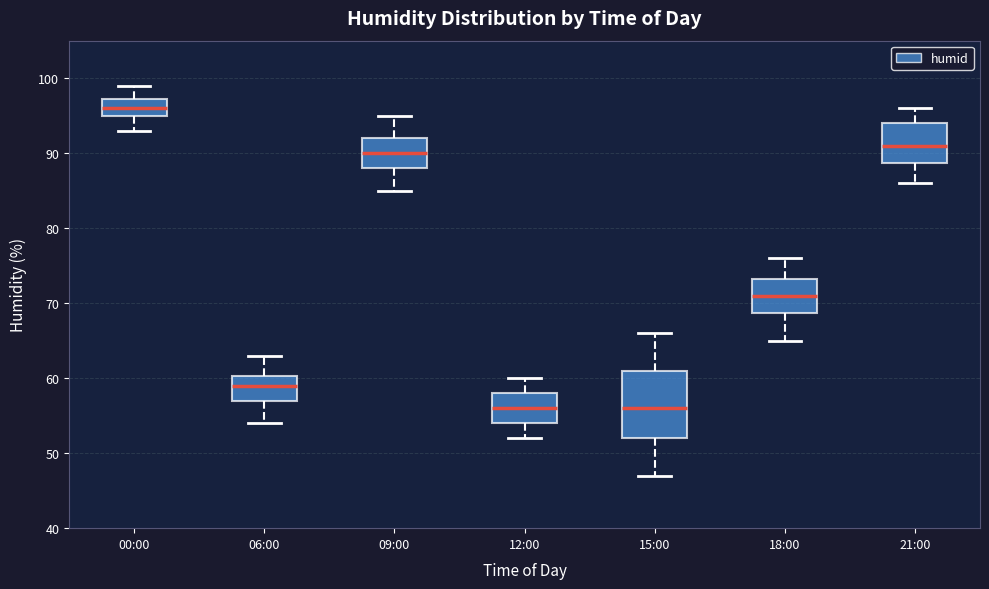

Comparing the boxes themselves (not the whiskers), which one is the tallest?

15:00